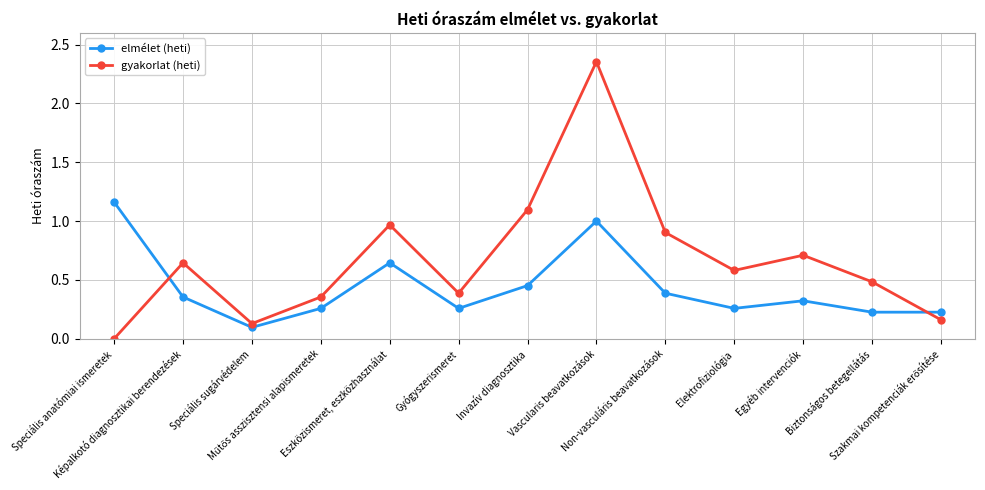

Rank the series by their average value, from lowest to highest.

elmélet (heti), gyakorlat (heti)